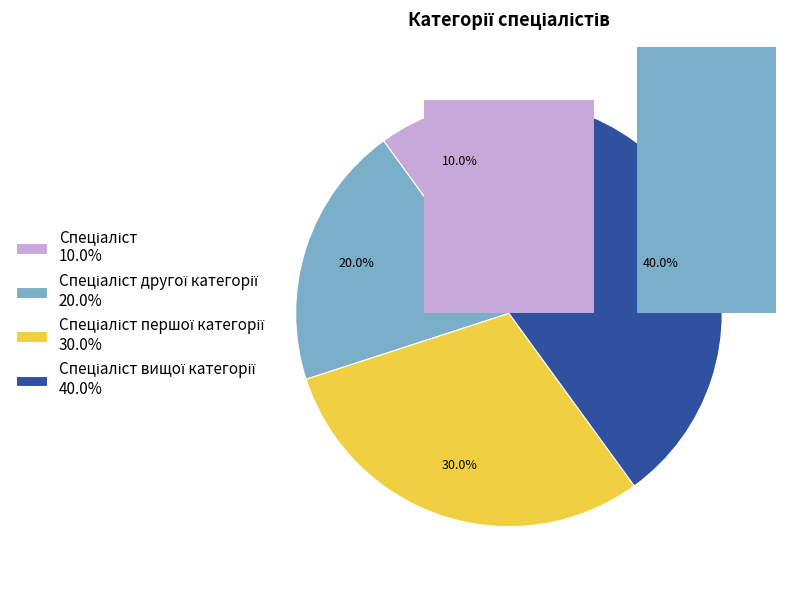

Combined, what portion of the pie is Спеціаліст and Спеціаліст першої категорії?

40.0%